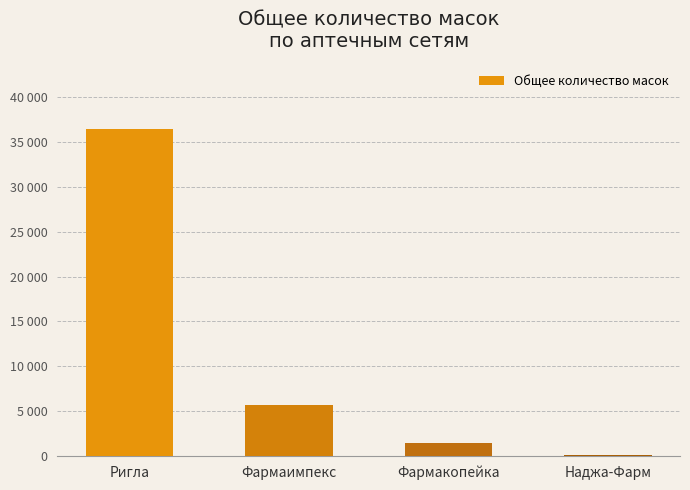

True or false: the data shows 34 at Наджа-Фарм.

False